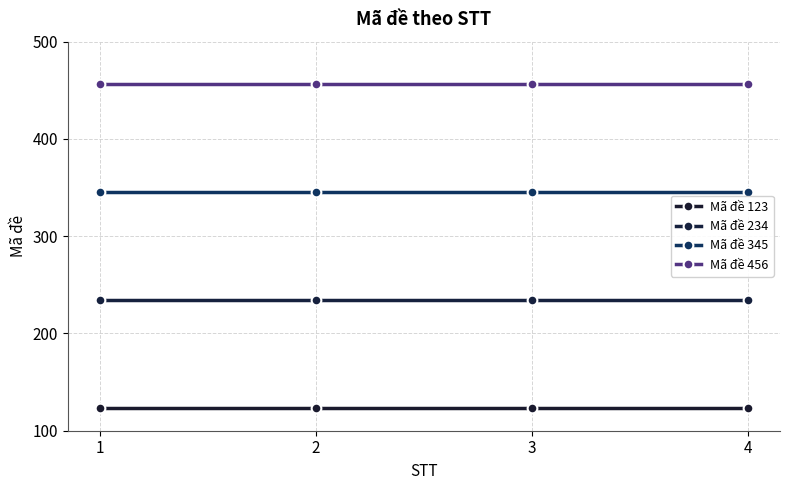

What is the maximum value shown in the chart?

456